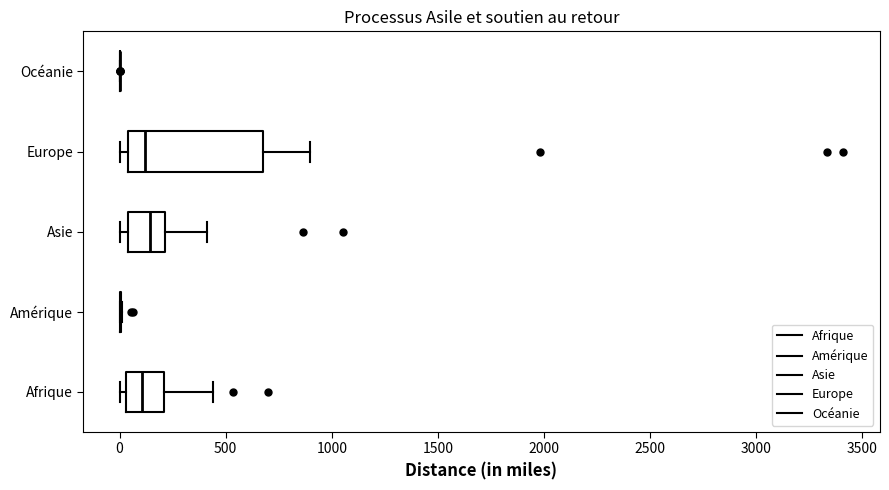

Reading bottom to top, read every box against the x-axis: the position of its median line, the range the box covers, and the ends of its whiskers. The values are not printed on the chart, so give them approximately, as read against the axis.

Afrique: median 100, box 50 to 200, whiskers 0 to 450
Amérique: box collapsed to a line at 0, whiskers 0 to 0
Asie: median 150, box 50 to 200, whiskers 0 to 400
Europe: median 100, box 50 to 650, whiskers 0 to 900
Océanie: box collapsed to a line at 0, whiskers 0 to 0